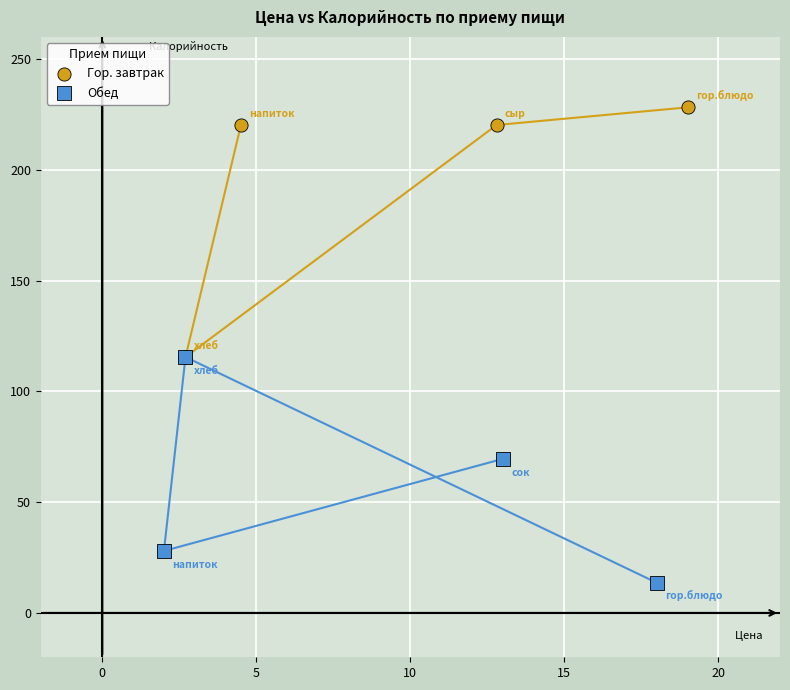

Which series reaches the maximum Y coordinate?

Гор. завтрак